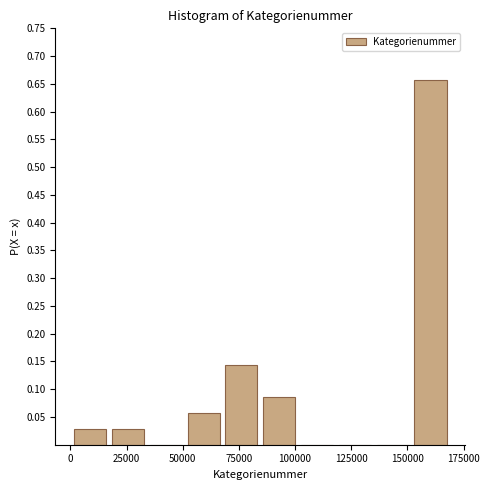

Around what value on the x-axis is the tallest bar? Give the approximate position of its centre, as read against the axis.

160000